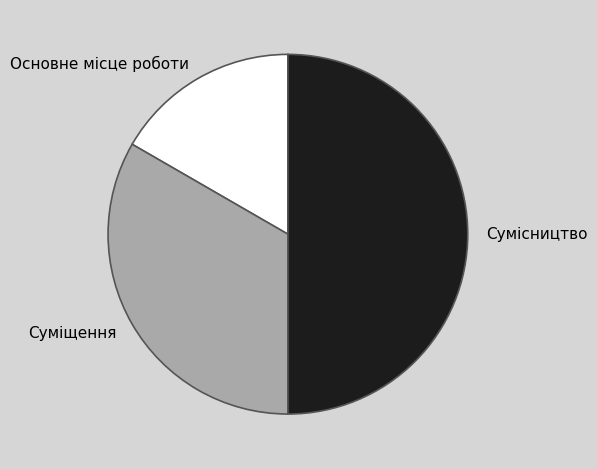

The Сумісництво slice represents 38% of the pie. True or false?

False